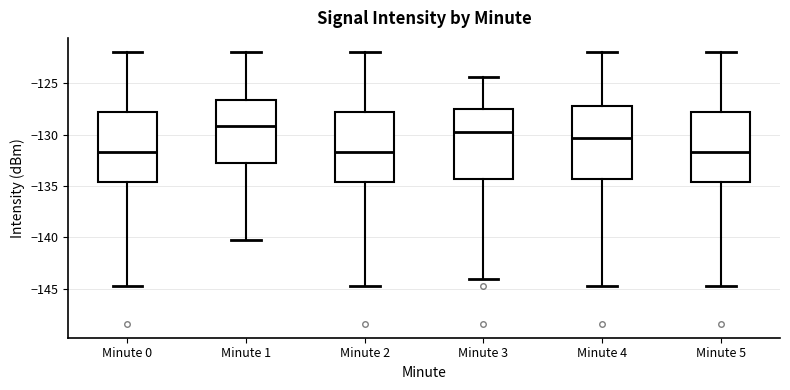

Which box has the highest median line?

Minute 1